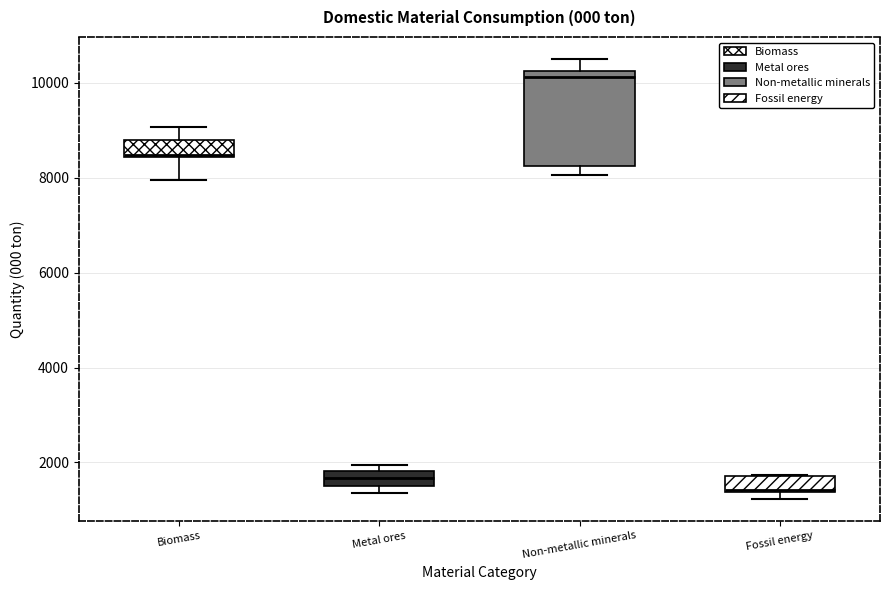

Where is the upper edge of the box for Metal ores on the y-axis? The values are not printed on the chart, so give them approximately, as read against the axis.

1800